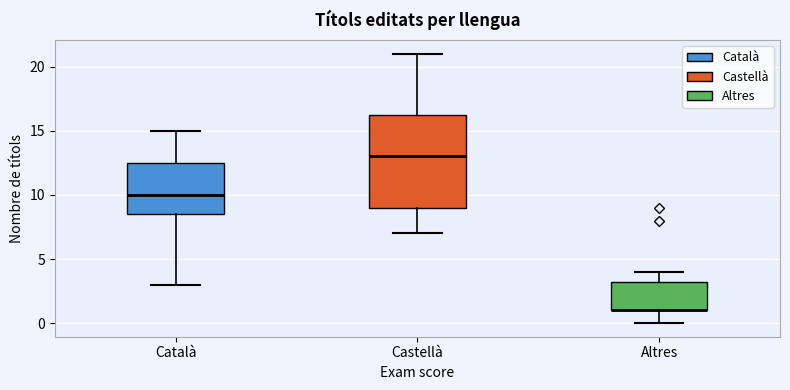

Where does the lower whisker of the box for Castellà end on the y-axis? The values are not printed on the chart, so give them approximately, as read against the axis.

7.0